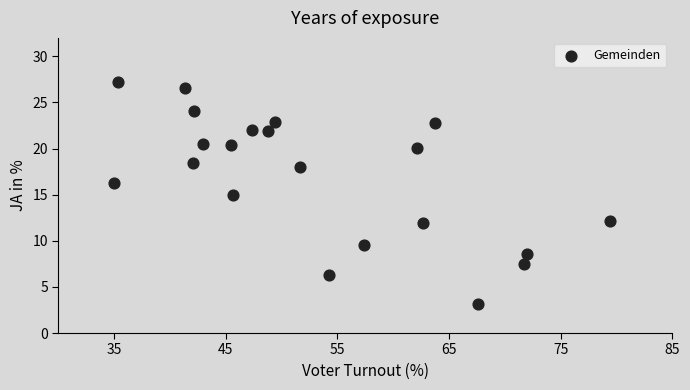

What is the range of Y values (max minus min)?

24.1